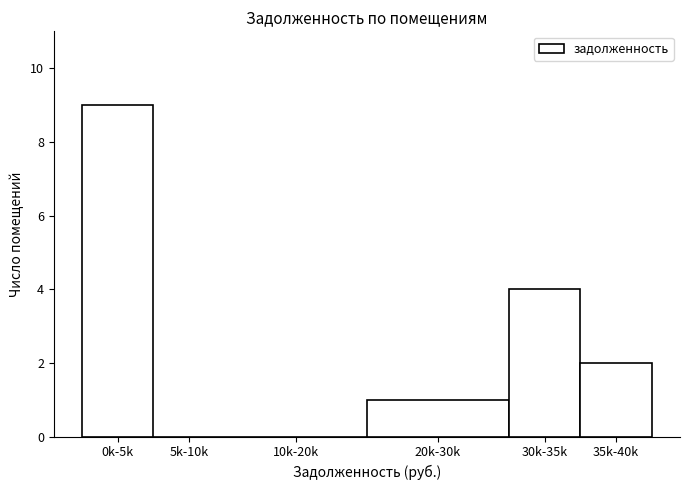

Reading right to left, what are all the values shown in this chart?

35k-40k=2	30k-35k=4	20k-30k=1	10k-20k=0	5k-10k=0	0k-5k=9